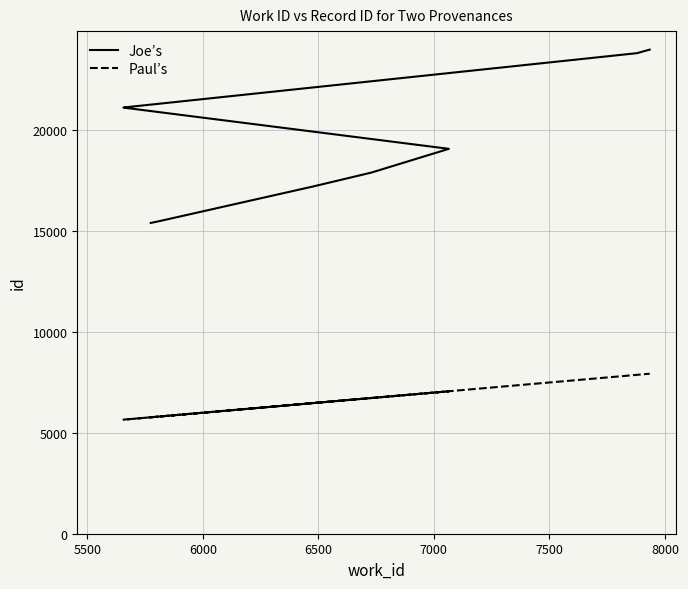

What is the difference between the highest and lowest values at 7000?

12022